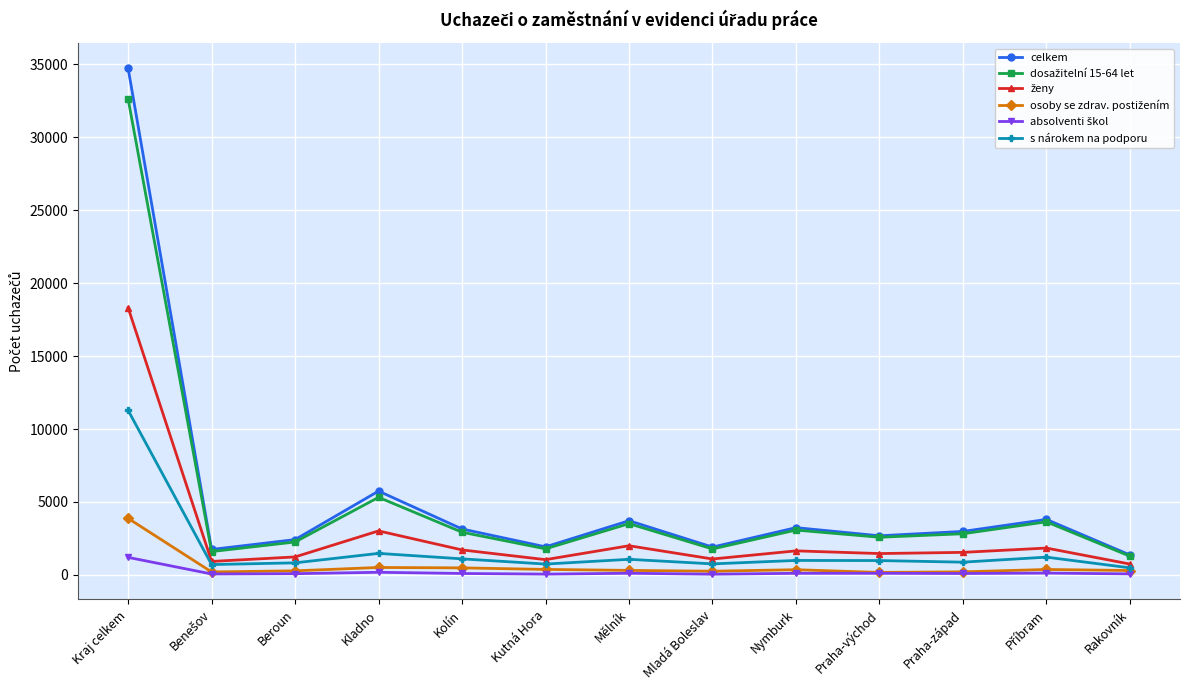

At how many categories does at least one series exceed 18188?

1